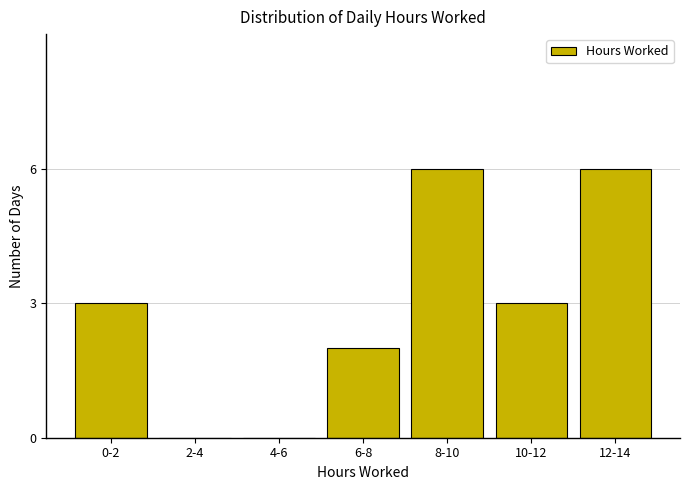

Reading right to left, what are all the values shown in this chart?

12-14=6	10-12=3	8-10=6	6-8=2	4-6=0	2-4=0	0-2=3